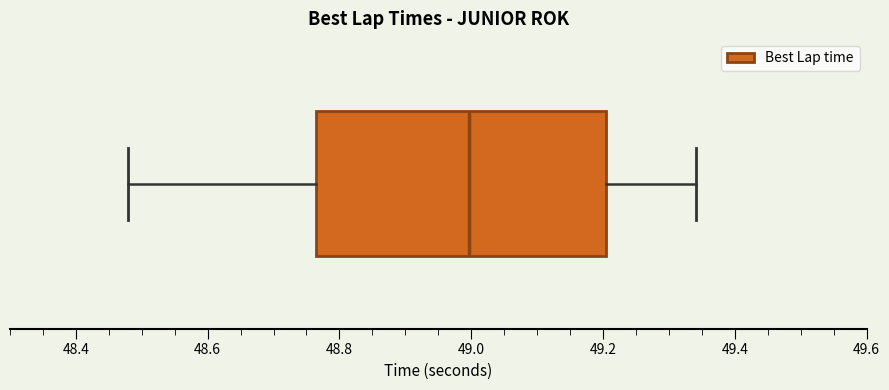

Transcribe this box plot: give where the median line is, the range the box spans, and where the two whiskers end, as read against the x-axis. The values are not printed on the chart, so give them approximately, as read against the axis.

median 49.00, box 48.76 to 49.20, whiskers 48.48 to 49.34